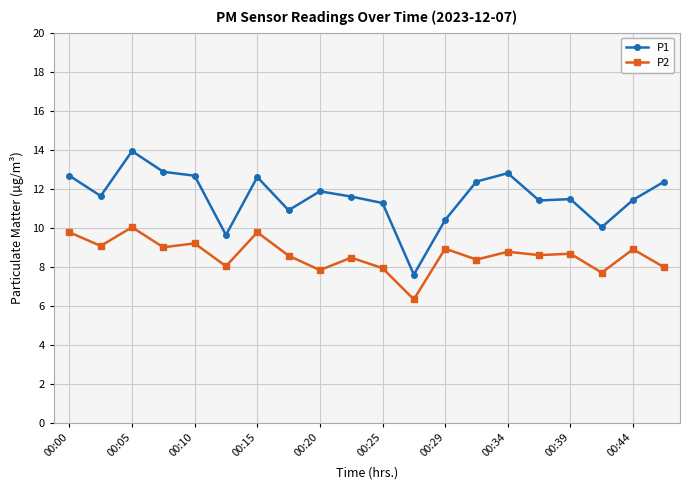

Which series has the widest spread of values?

P1